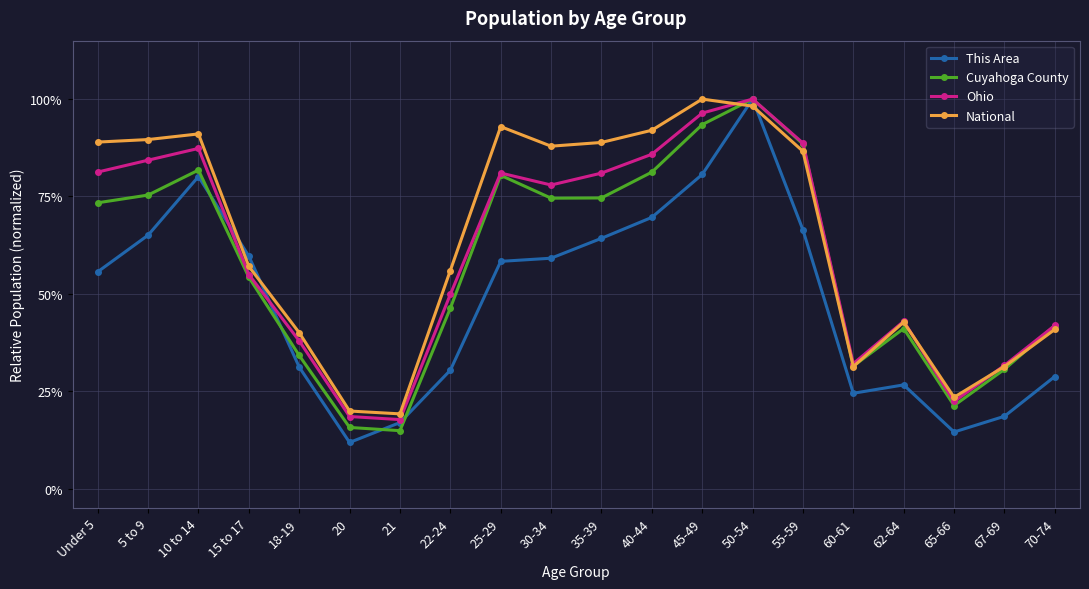

What are all the series names shown in the legend?

This Area, Cuyahoga County, Ohio, National